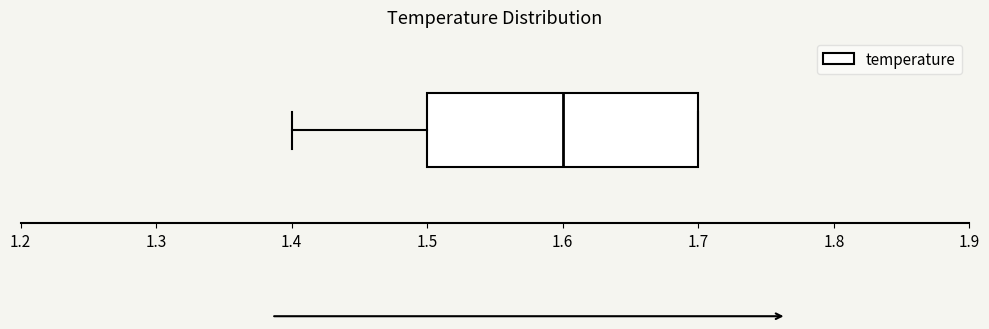

Read this box plot against the x-axis: the position of the median line, the range covered by the box, and the ends of both whiskers. The values are not printed on the chart, so give them approximately, as read against the axis.

median 1.6, box 1.5 to 1.7, whiskers 1.4 to 1.7